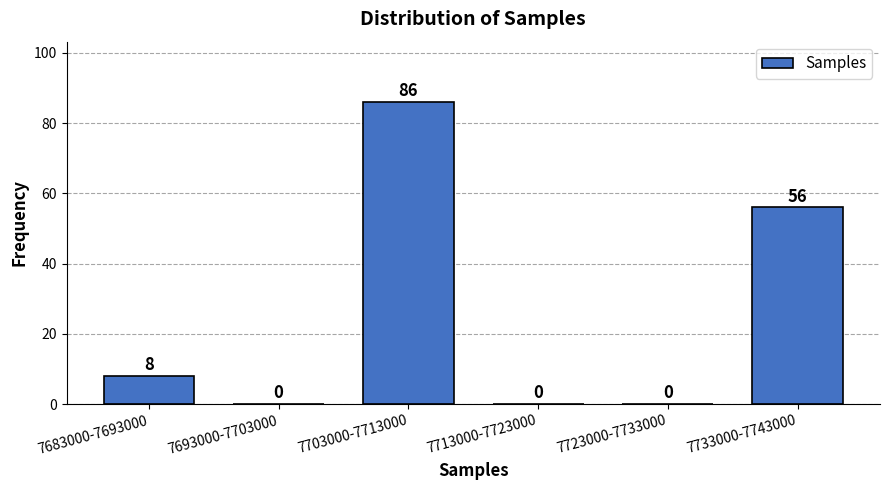

Reading right to left, extract all data points from this chart.

7733000-7743000=56	7723000-7733000=0	7713000-7723000=0	7703000-7713000=86	7693000-7703000=0	7683000-7693000=8